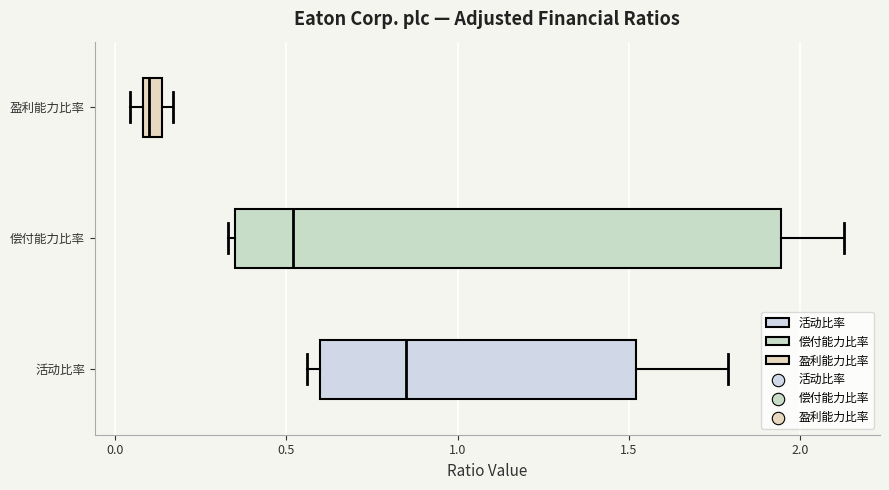

Which box's median line is the furthest to the left?

盈利能力比率